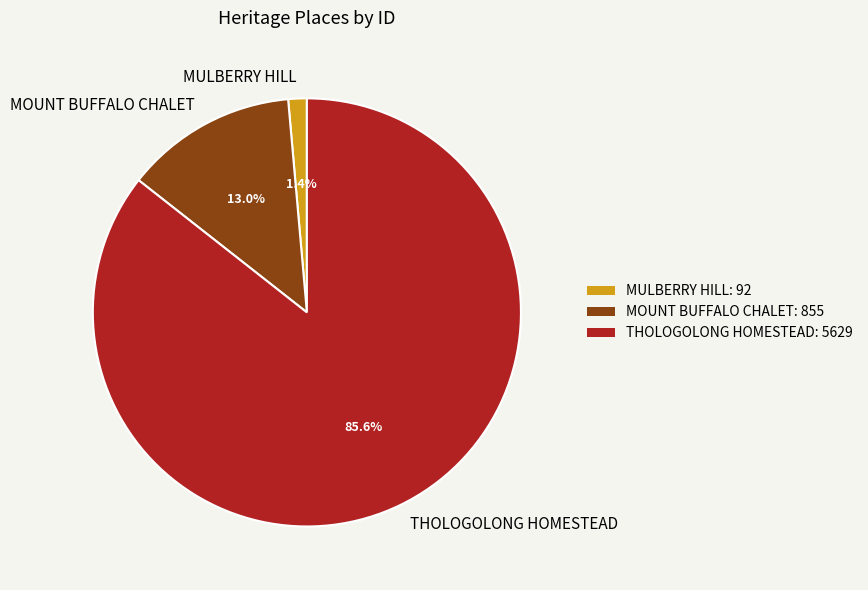

Does MOUNT BUFFALO CHALET represent more than half of the total?

No